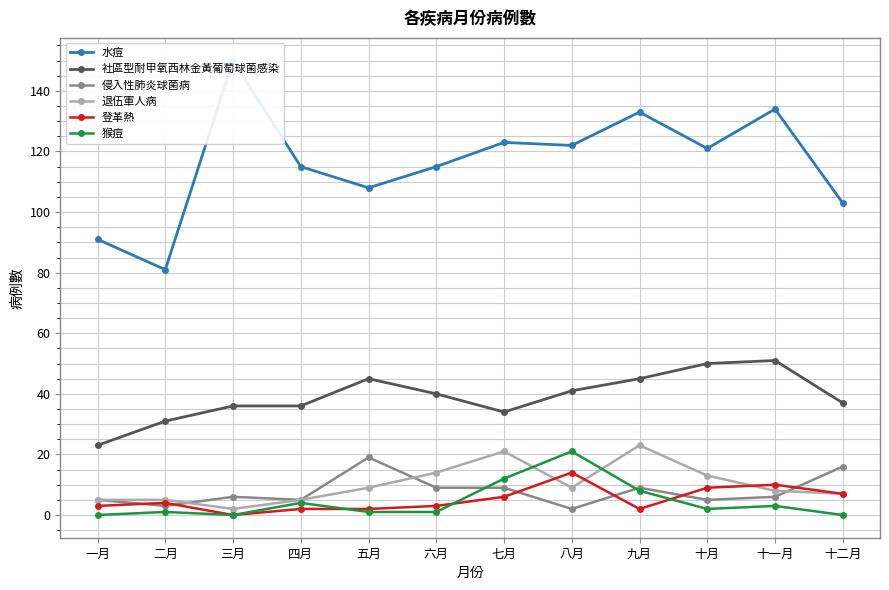

What is the sum of all 社區型耐甲氧西林金黃葡萄球菌感染 values?

469